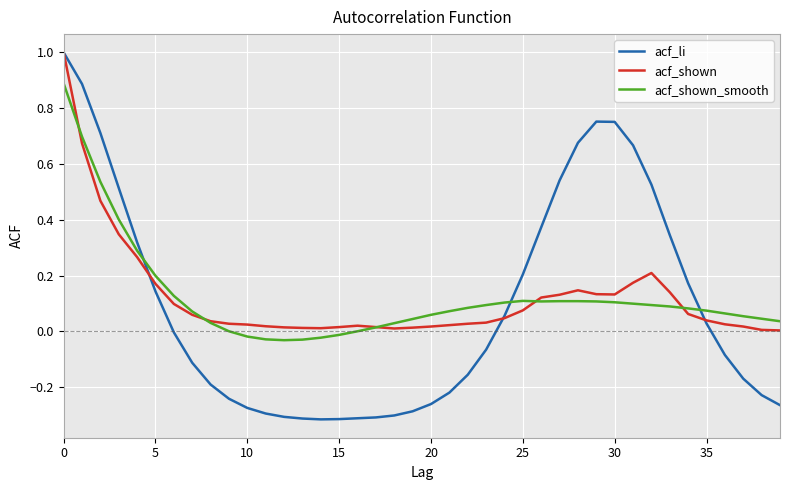

True or false: acf_shown_smooth and acf_shown cross at least once.

True